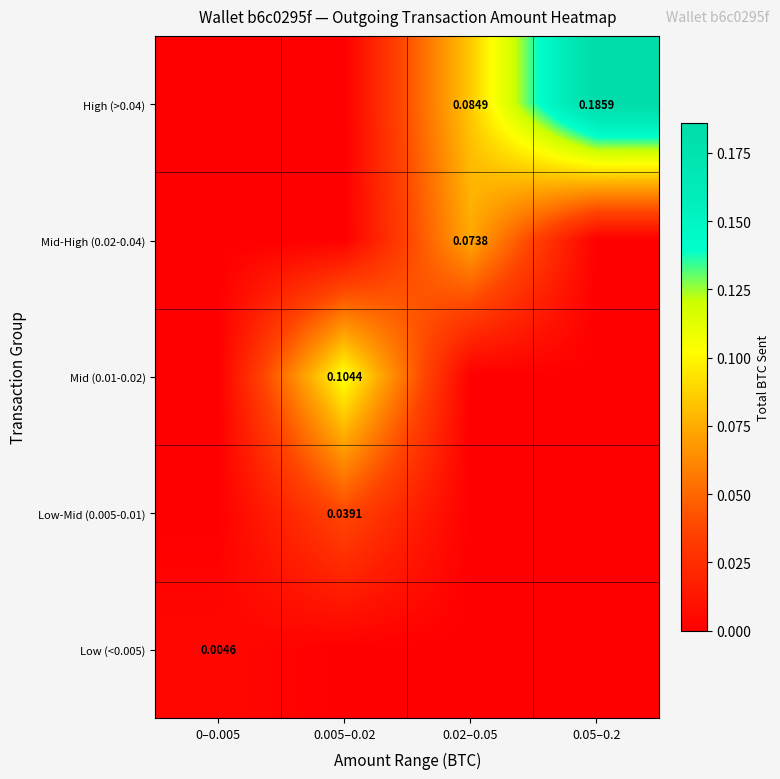

Between 0.02–0.05 and 0–0.005, which is larger?

0.02–0.05